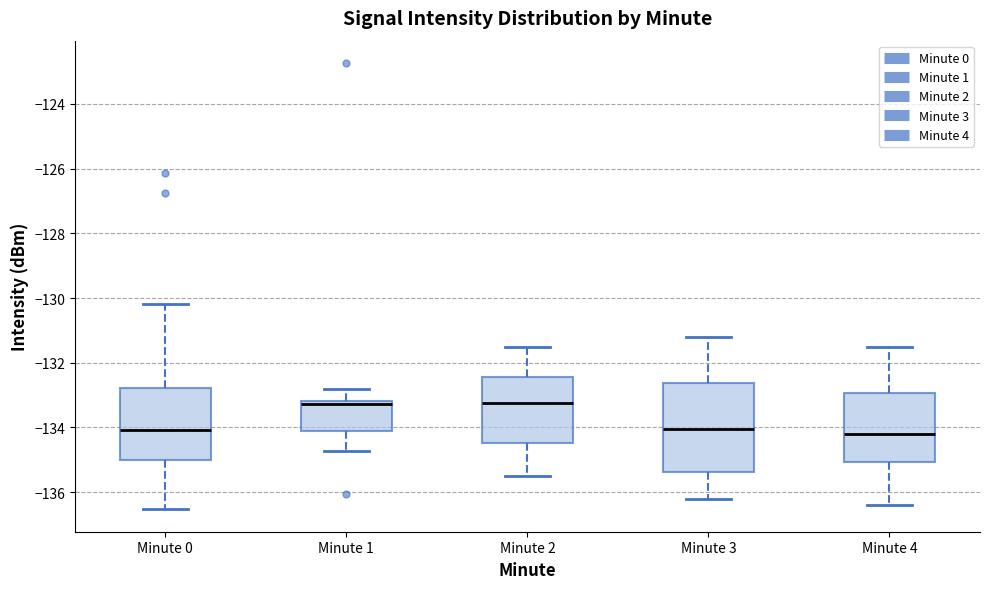

Comparing the boxes themselves (not the whiskers), which one is the tallest?

Minute 3